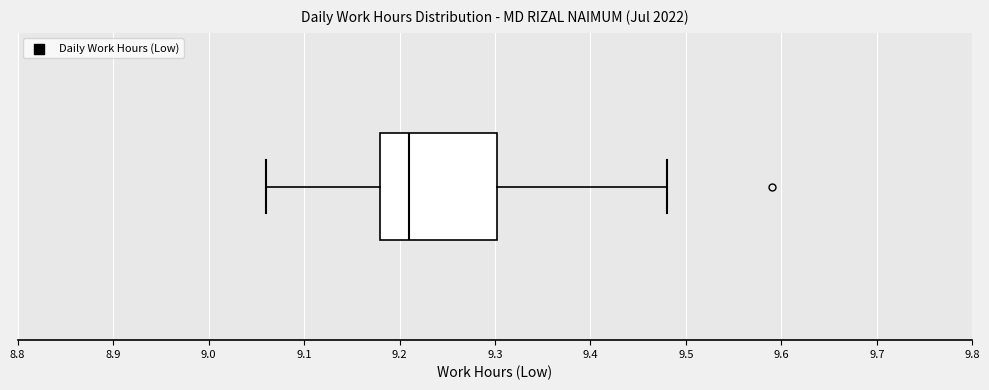

Transcribe this box plot: give where the median line is, the range the box spans, and where the two whiskers end, as read against the x-axis. The values are not printed on the chart, so give them approximately, as read against the axis.

median 9.21, box 9.18 to 9.30, whiskers 9.06 to 9.48